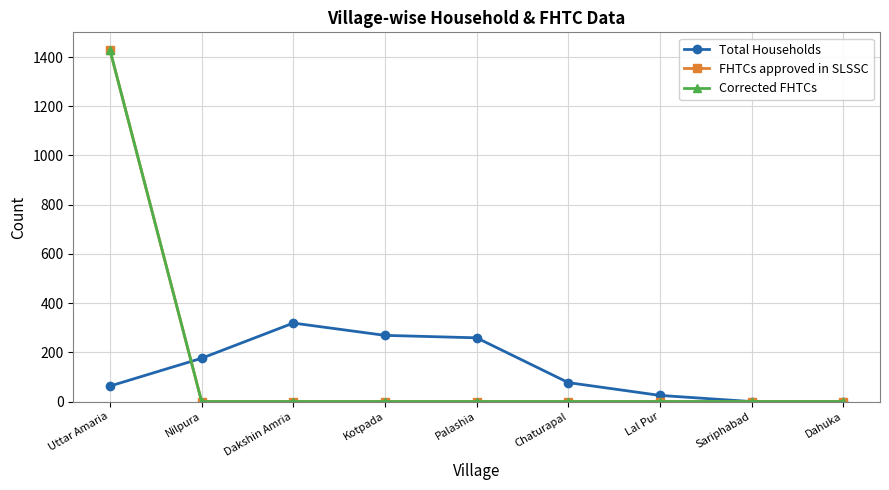

True or false: Corrected FHTCs has more than 2 interior local peaks.

False